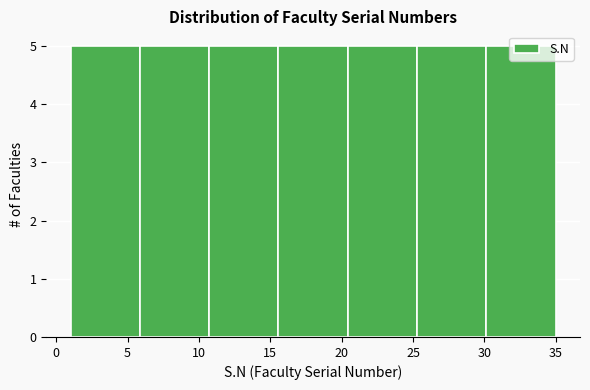

Reading left to right, transcribe this chart: for each bar, give the range it covers on the x-axis and its height. Neither the bar edges nor the heights are printed on the chart, so give them approximately, as read against the axes.

1.0 to 6.0: 5
6.0 to 10.5: 5
10.5 to 15.5: 5
15.5 to 20.5: 5
20.5 to 25.5: 5
25.5 to 30.0: 5
30.0 to 35.0: 5